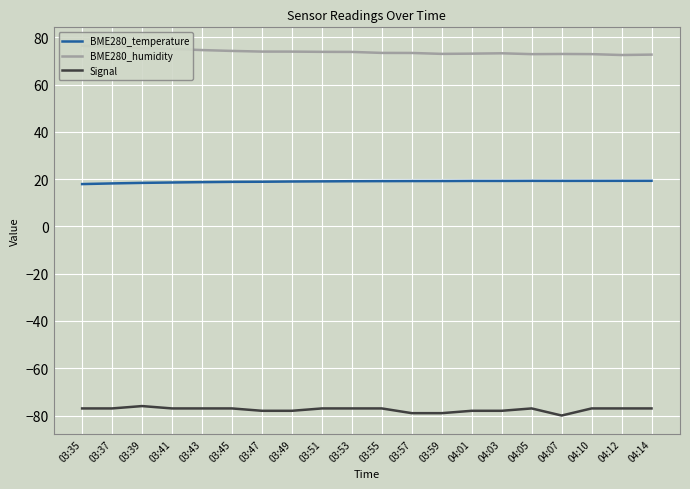

What is the total value across all series at 03:47?

14.9